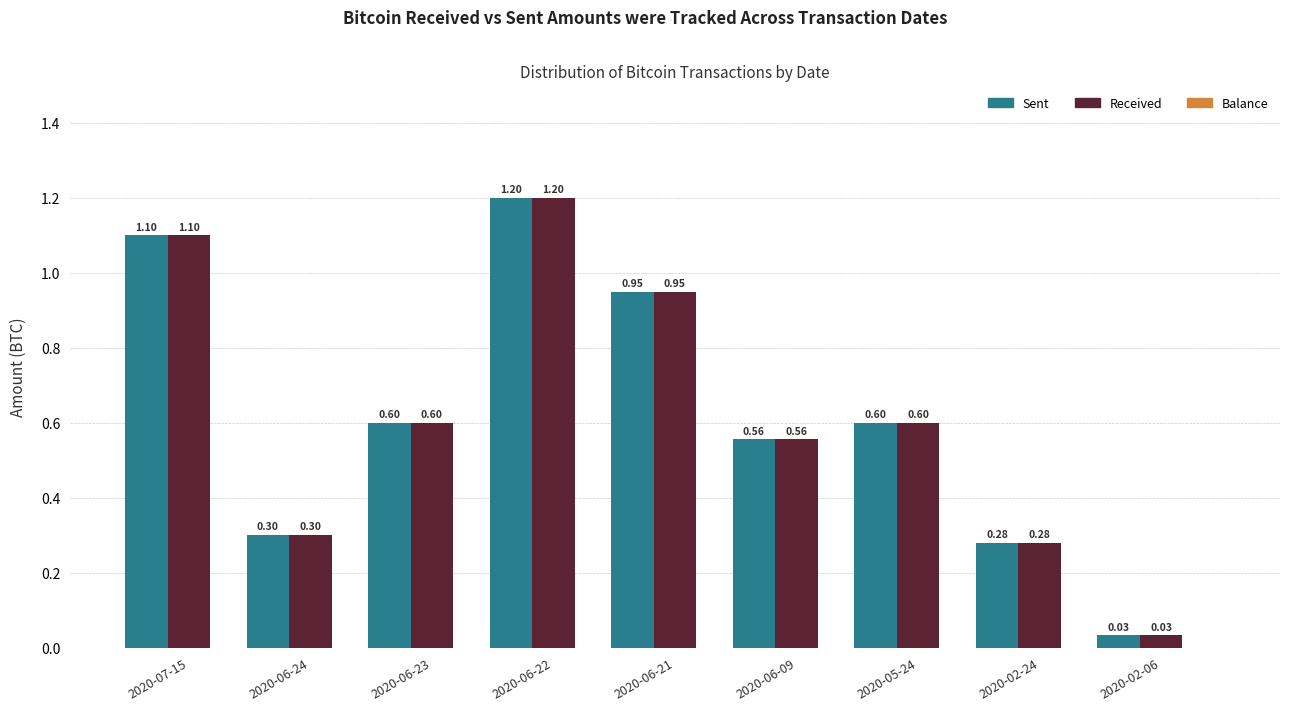

What is the greatest value displayed?

1.2